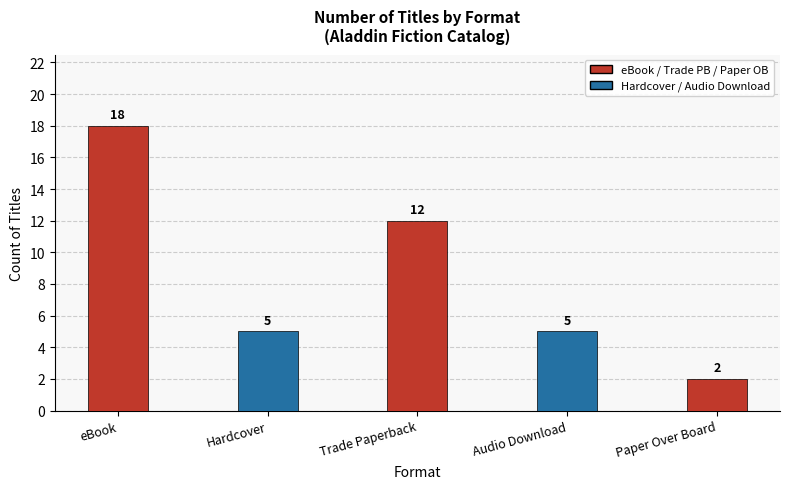

True or false: the data shows 12 at Trade Paperback.

True